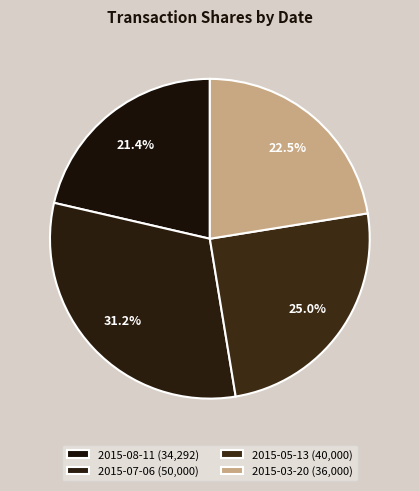

How many segments does this pie chart have?

4